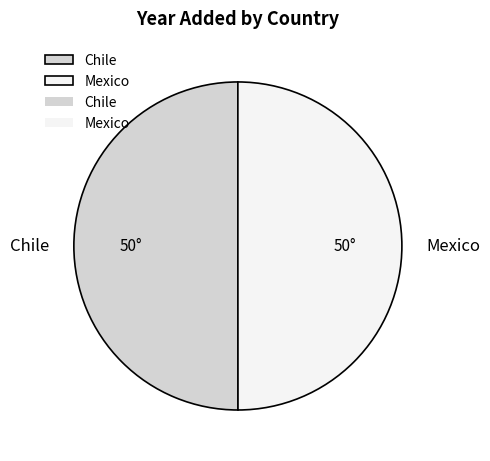

How many segments does this pie chart have?

2